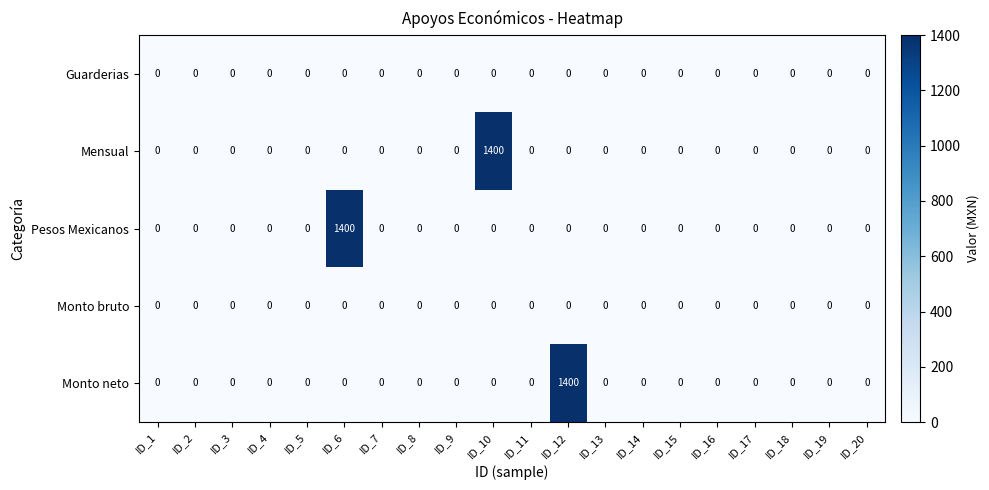

What is the sum of the Mensual values at ID_18 and ID_10?

1400